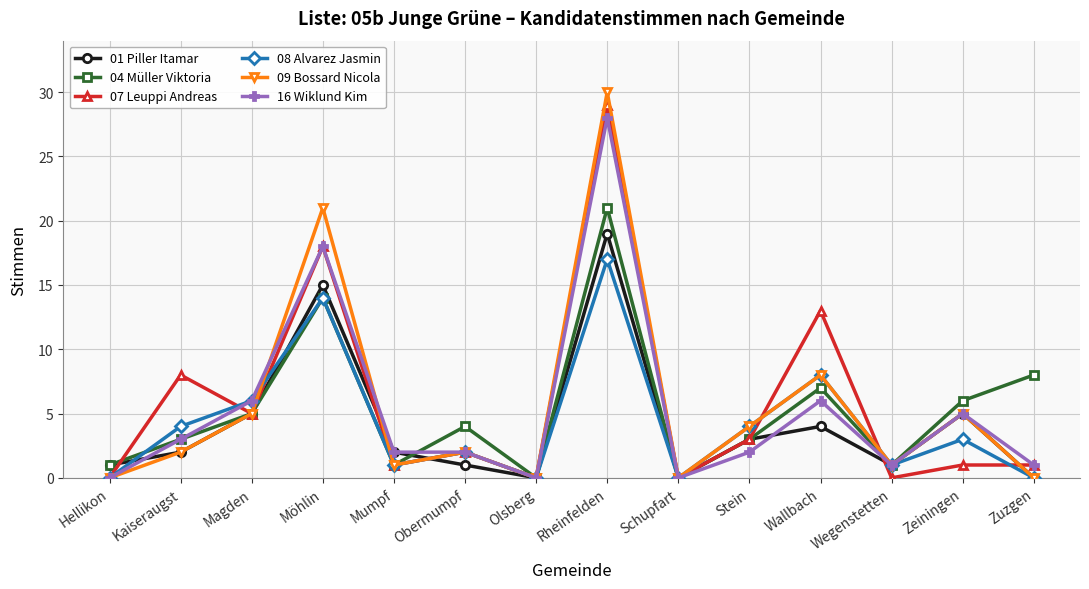

What is the greatest value displayed?

30